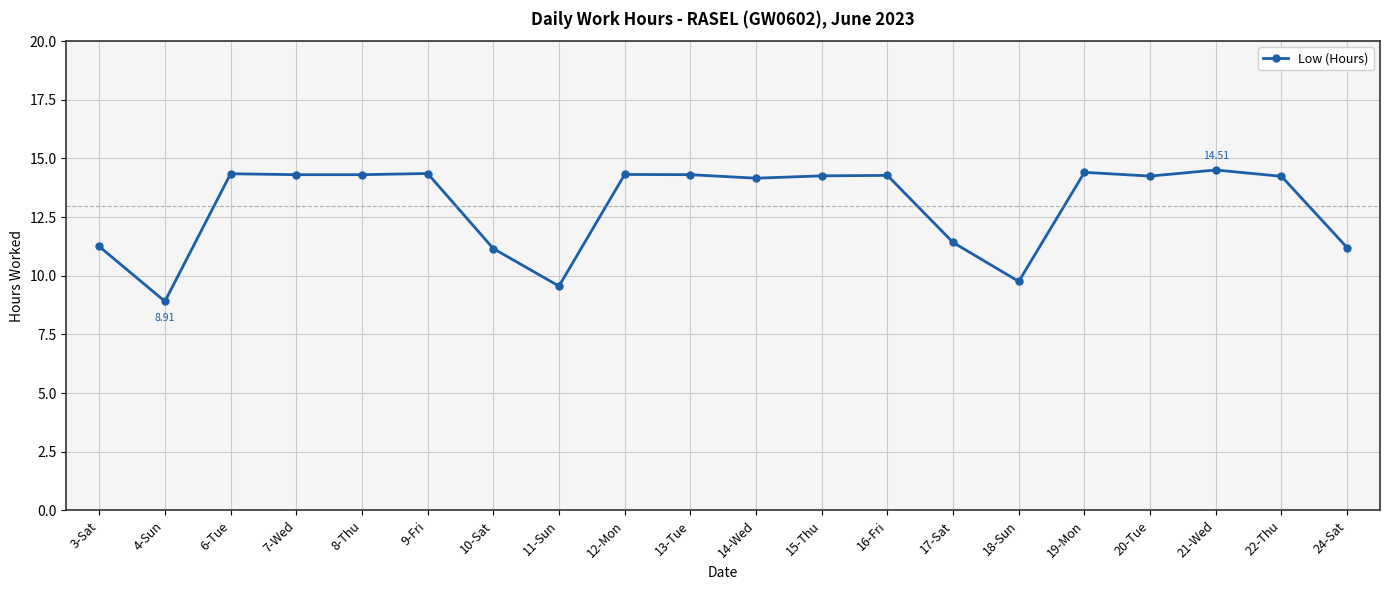

True or false: the data shows 14.4 at 19-Mon.

True